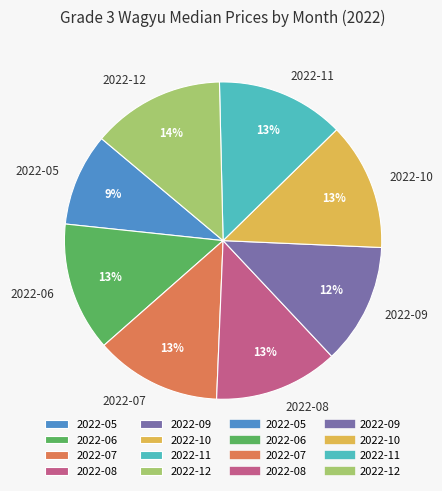

What is the ratio of the value at 2022-07 to the value at 2022-05?

1.4